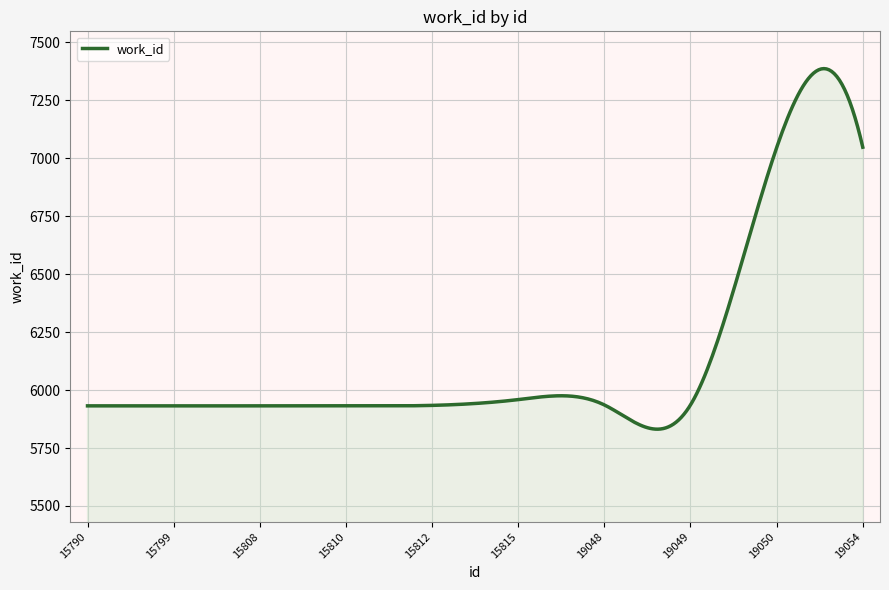

What is the difference between the maximum and minimum values?

1555.7